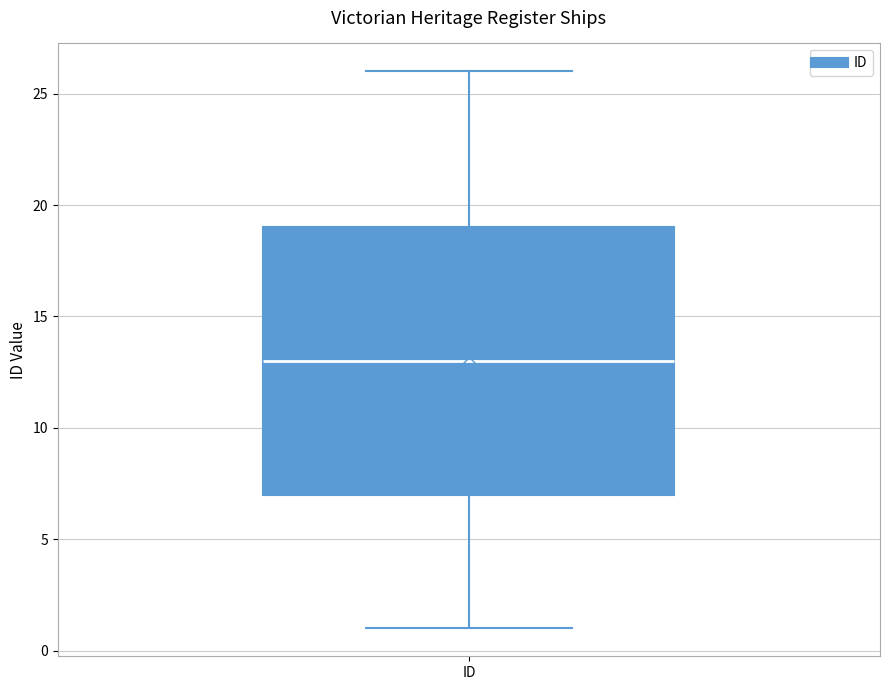

Read this box plot against the y-axis: the position of the median line, the range covered by the box, and the ends of both whiskers. The values are not printed on the chart, so give them approximately, as read against the axis.

median 13, box 7 to 19, whiskers 1 to 26